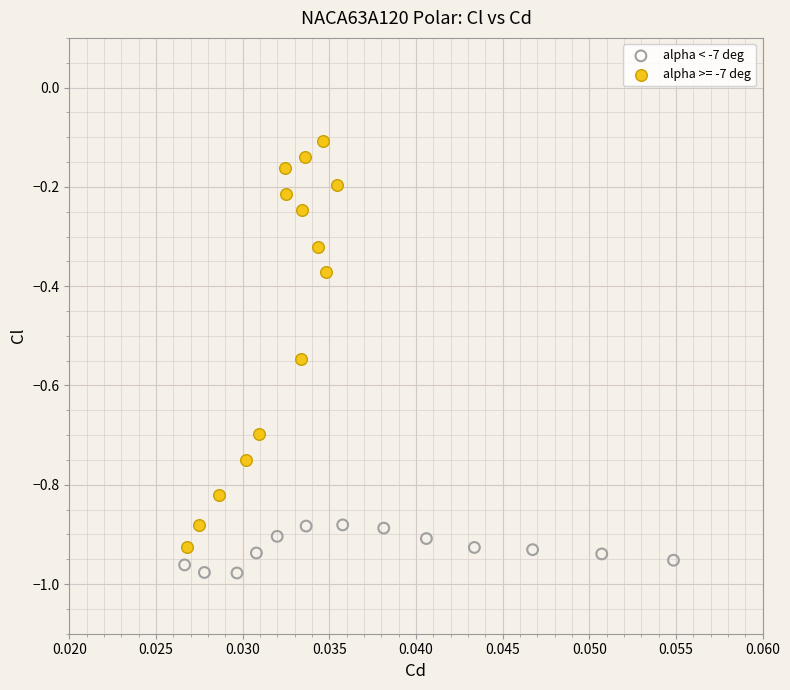

Which series contains the lowest Y value?

alpha < -7 deg